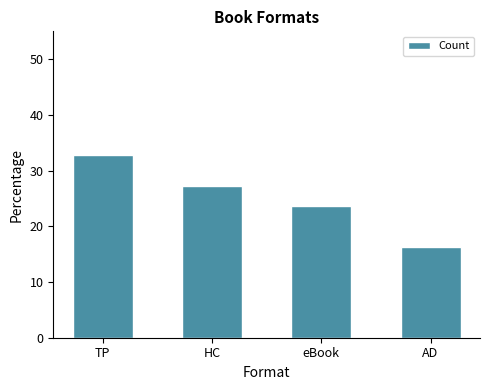

What is the change in value from eBook to AD?

-7.3